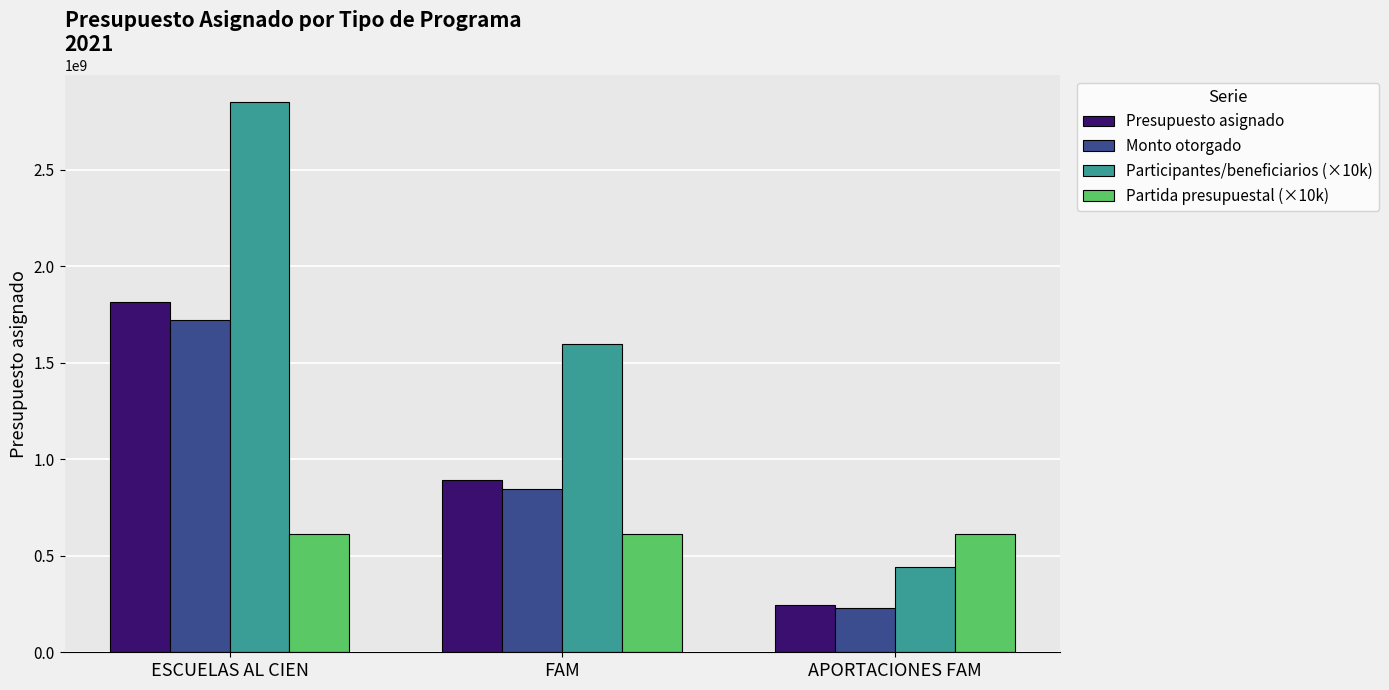

True or false: Participantes/beneficiarios (×10k) has a value of 442980000.0 at APORTACIONES FAM.

True